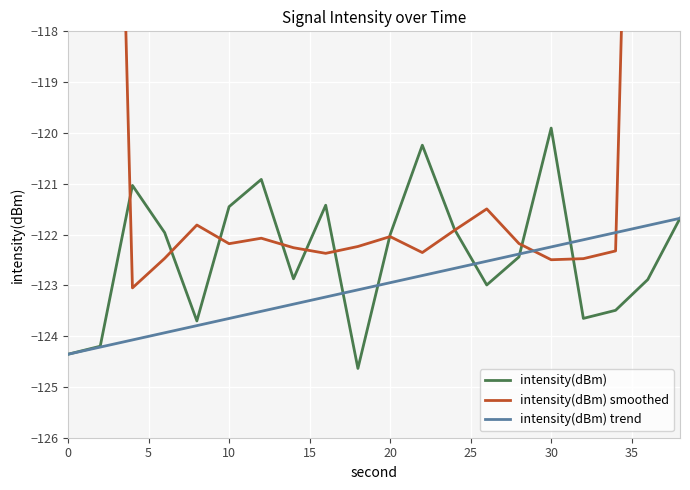

What is the highest value of the intensity(dBm) trend series?

-121.7